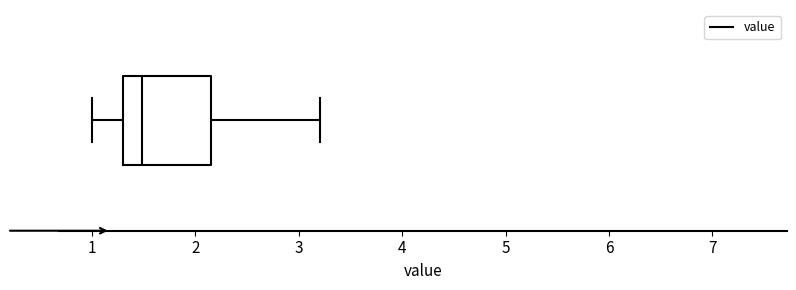

Transcribe this box plot: give where the median line is, the range the box spans, and where the two whiskers end, as read against the x-axis. The values are not printed on the chart, so give them approximately, as read against the axis.

median 1.5, box 1.3 to 2.2, whiskers 1.0 to 3.2